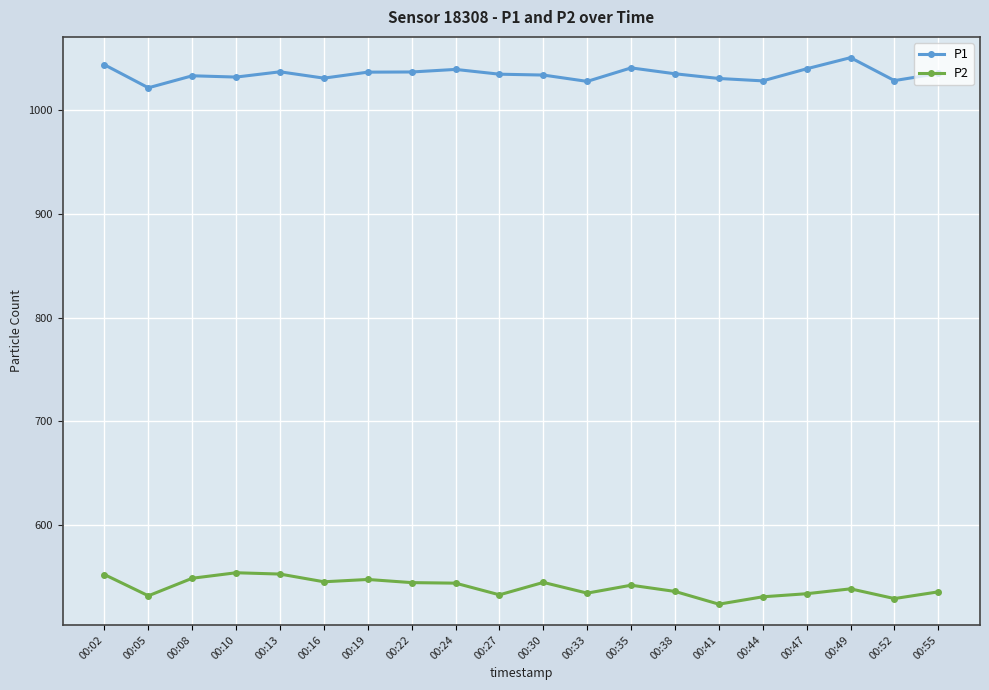

Where is the first local minimum for P2?

00:05